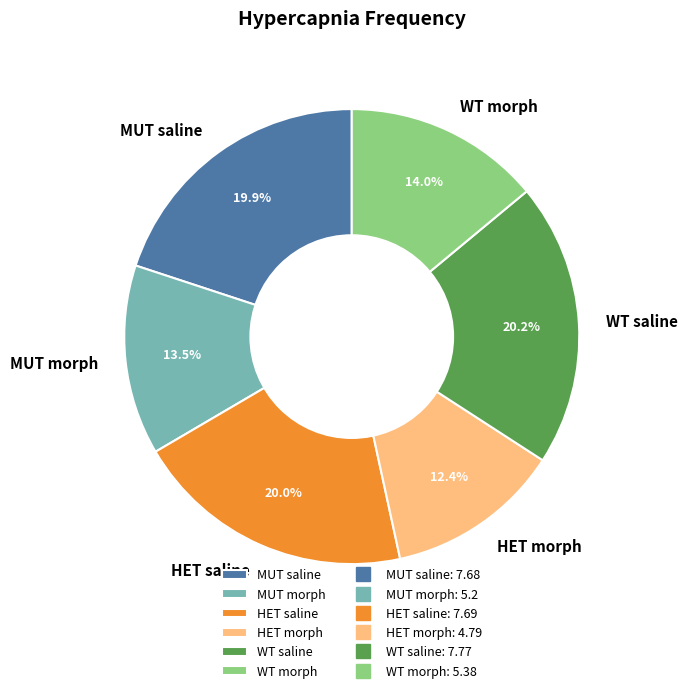

What is the ratio of the value at HET morph to the value at MUT saline?

0.6